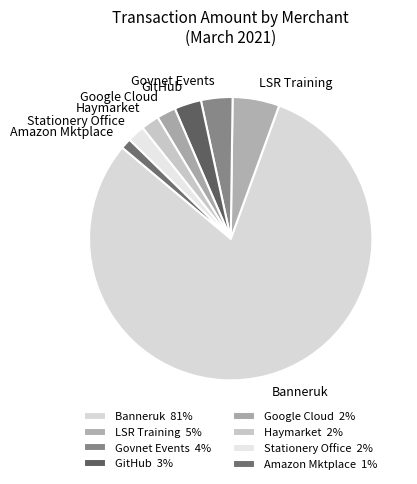

Which has a higher value, Amazon Mktplace or Stationery Office?

Stationery Office